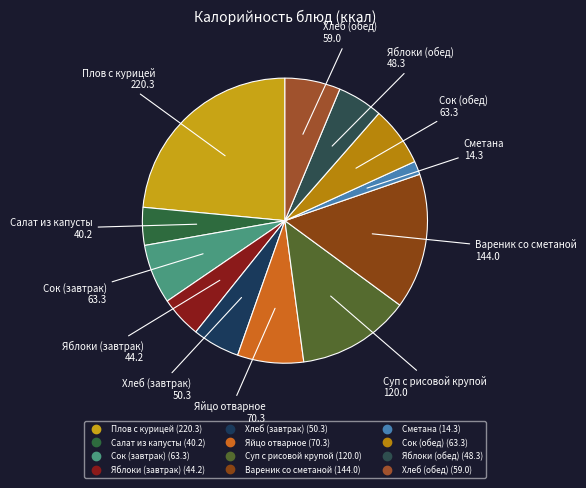

Is it true that Вареник со сметаной is 27% of the pie?

False